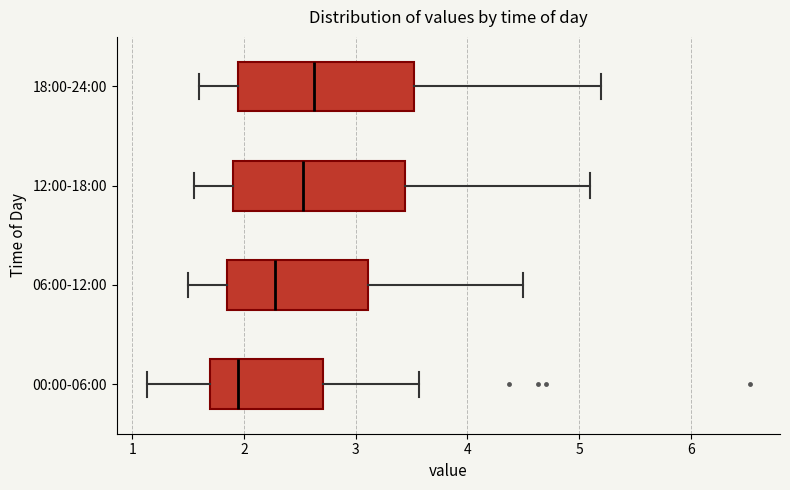

Reading bottom to top, transcribe this box plot: for each box, give where its median line is, the range the box spans, and where its two whiskers end, as read against the x-axis. The values are not printed on the chart, so give them approximately, as read against the axis.

00:00-06:00: median 2.0, box 1.7 to 2.7, whiskers 1.1 to 3.6
06:00-12:00: median 2.3, box 1.9 to 3.1, whiskers 1.5 to 4.5
12:00-18:00: median 2.5, box 1.9 to 3.4, whiskers 1.6 to 5.1
18:00-24:00: median 2.6, box 2.0 to 3.5, whiskers 1.6 to 5.2